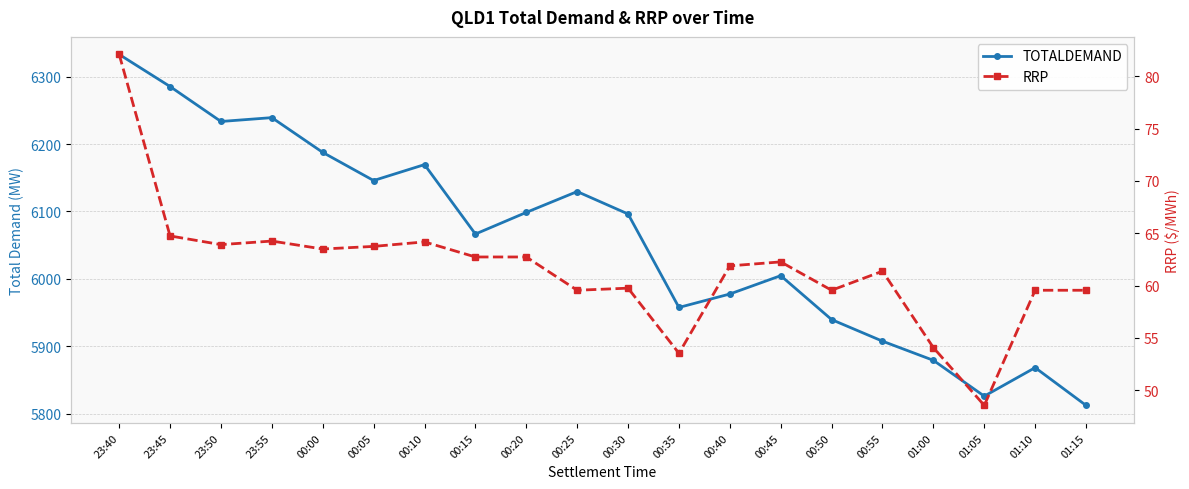

At which category does RRP reach its first local peak?

23:55